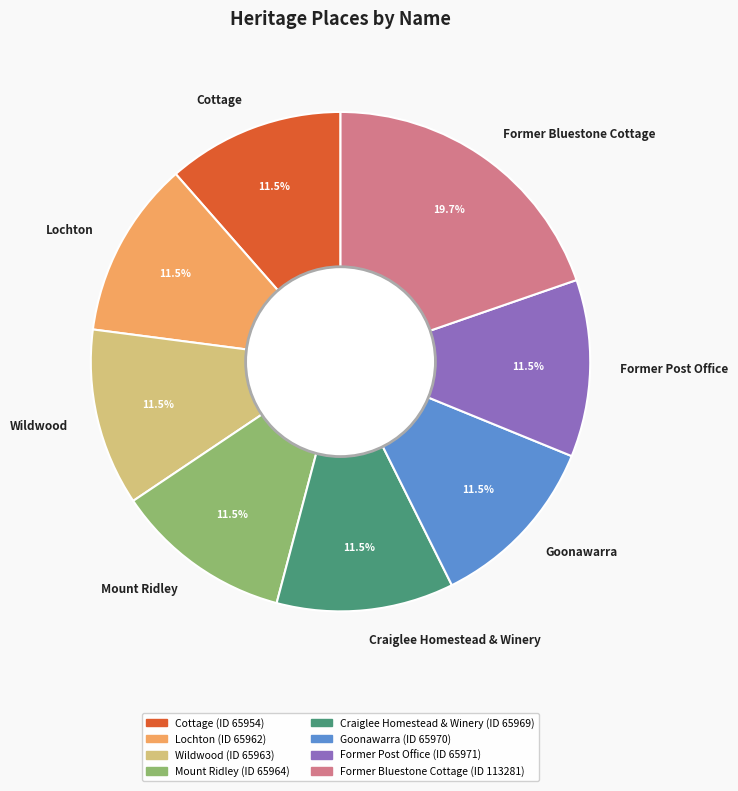

Which has a higher value, Craiglee Homestead & Winery or Former Bluestone Cottage?

Former Bluestone Cottage